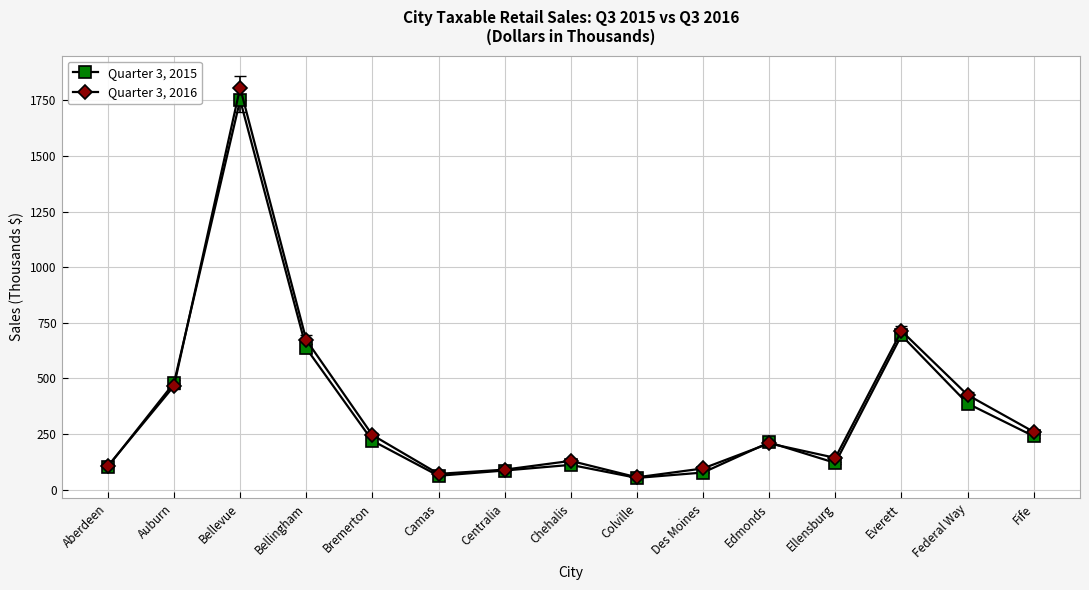

What is the greatest value displayed?

1806.7